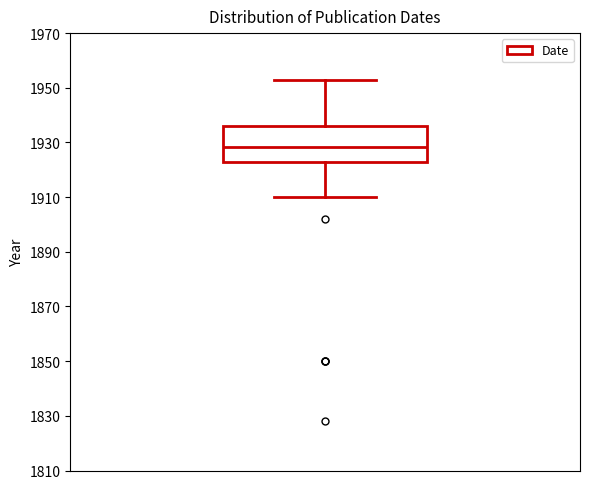

Where is the upper edge of the box on the y-axis? The values are not printed on the chart, so give them approximately, as read against the axis.

1936